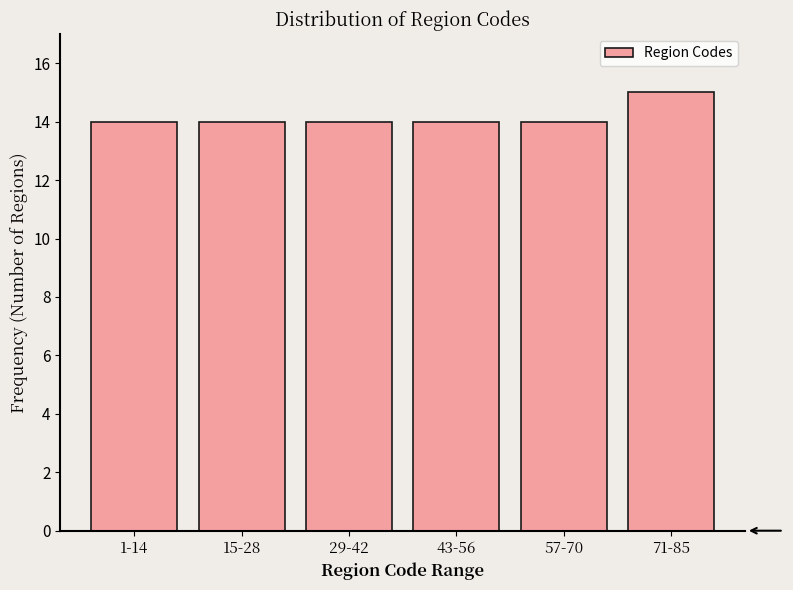

Reading left to right, transcribe all the data shown in this chart.

1-14=14	15-28=14	29-42=14	43-56=14	57-70=14	71-85=15